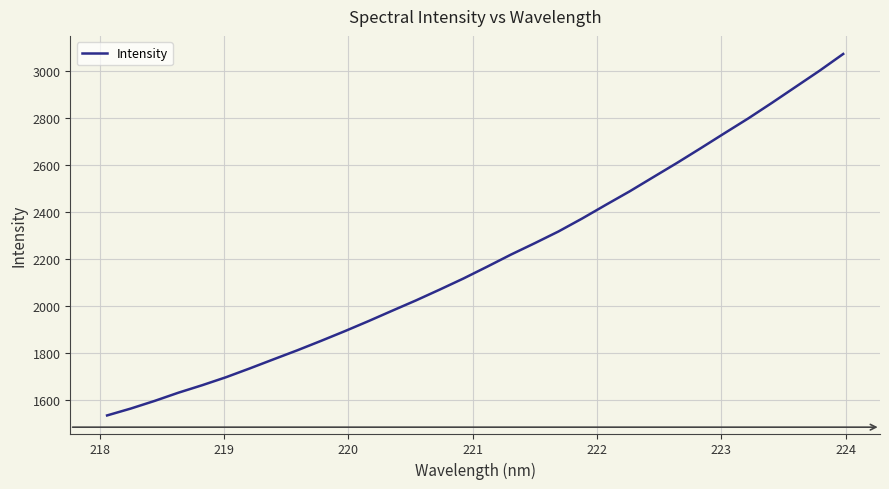

What is the smallest value displayed?

1535.1